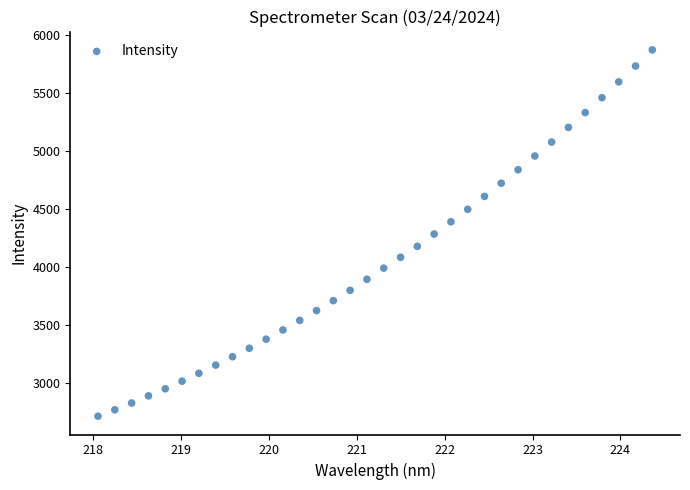

What is the range of X values (max minus min)?

6.3